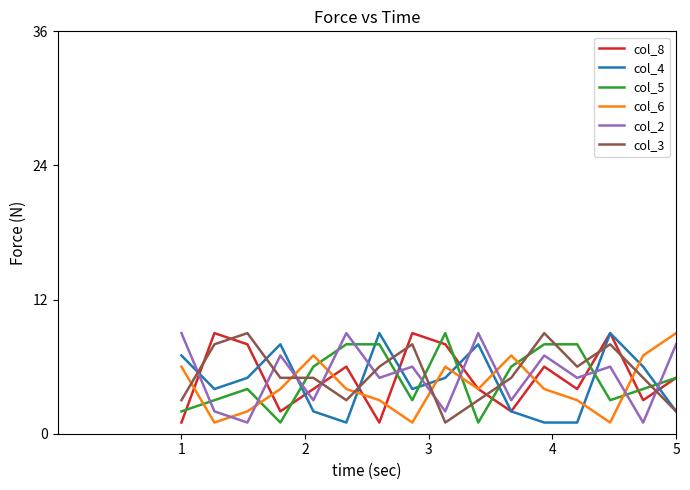

After their last crossing, which series has the higher values: col_6 or col_2?

col_6